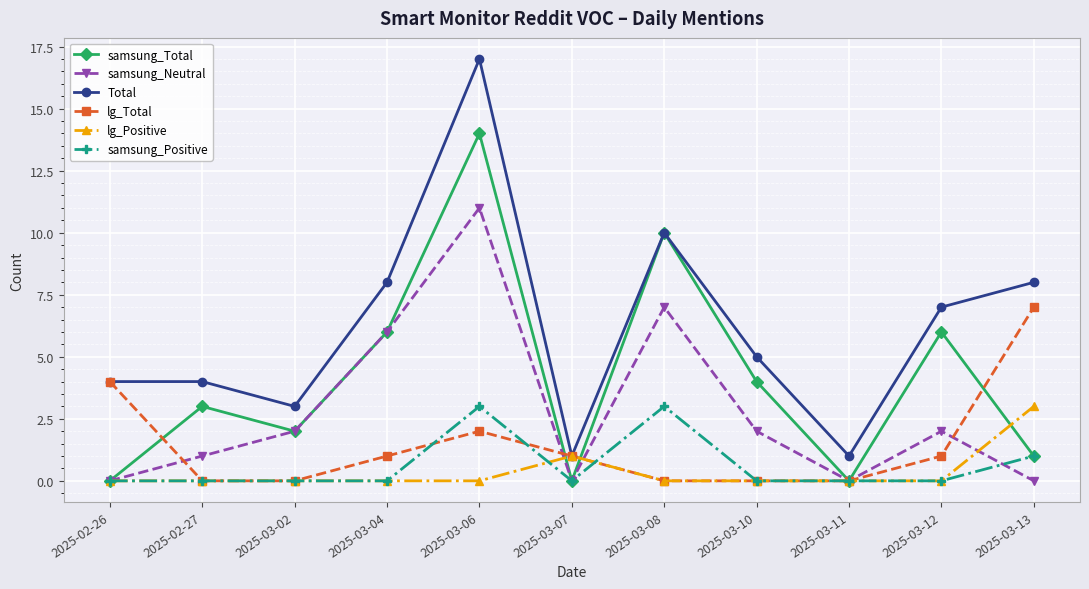

Count the number of categories in the chart.

11